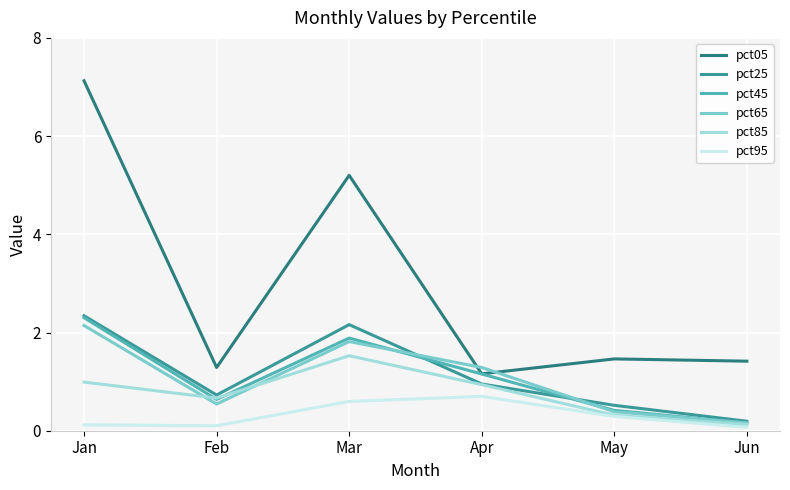

Is it true that pct05 equals 8.7 at Mar?

False